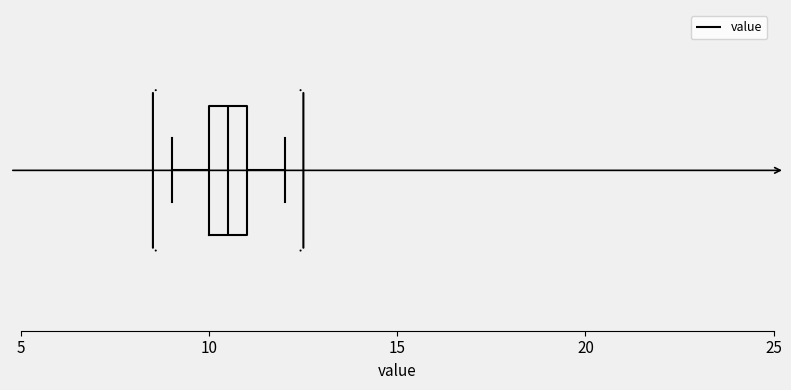

Read this box plot against the x-axis: the position of the median line, the range covered by the box, and the ends of both whiskers. The values are not printed on the chart, so give them approximately, as read against the axis.

median 10.5, box 10.0 to 11.0, whiskers 9.0 to 12.0